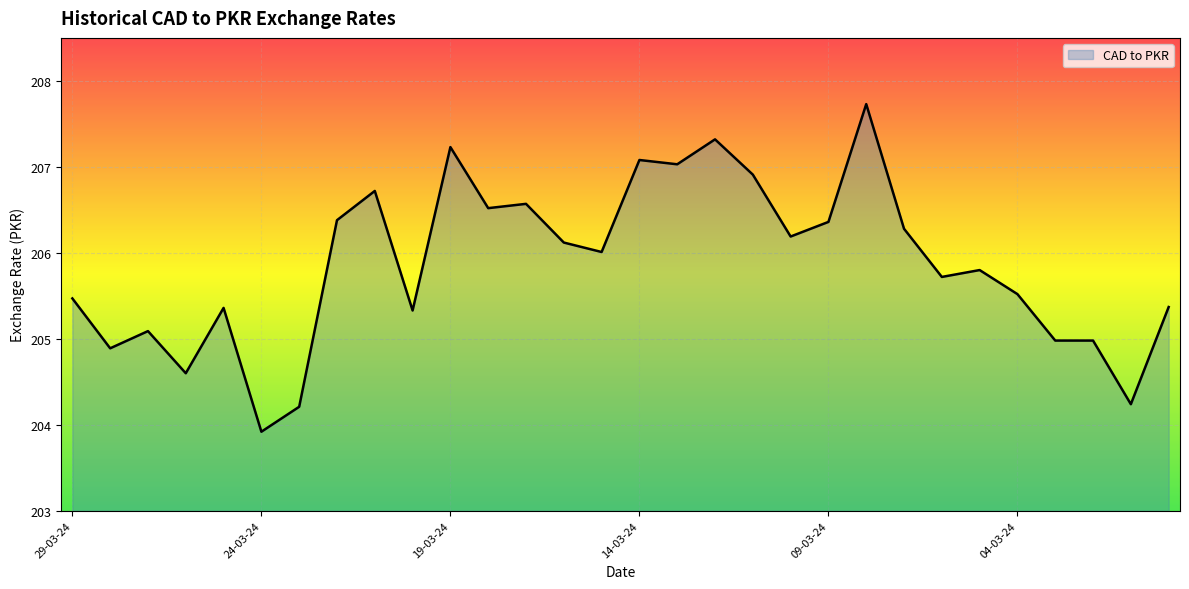

Reading left to right, what are all the values shown in this chart?

205.5	204.9	205.1	204.6	205.4	203.9	204.2	206.4	206.7	205.3	207.2	206.5	206.6	206.1	206.0	207.1	207.0	207.3	206.9	206.2	206.4	207.7	206.3	205.7	205.8	205.5	205.0	205.0	204.2	205.4